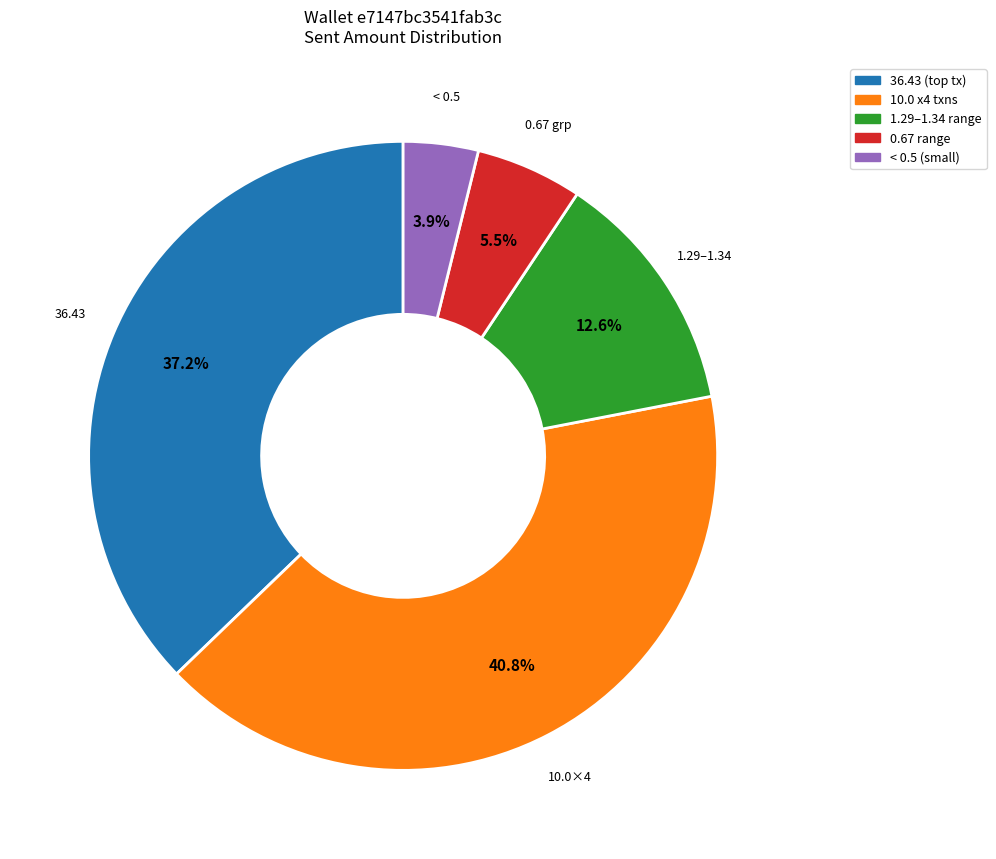

How many segments does this pie chart have?

5